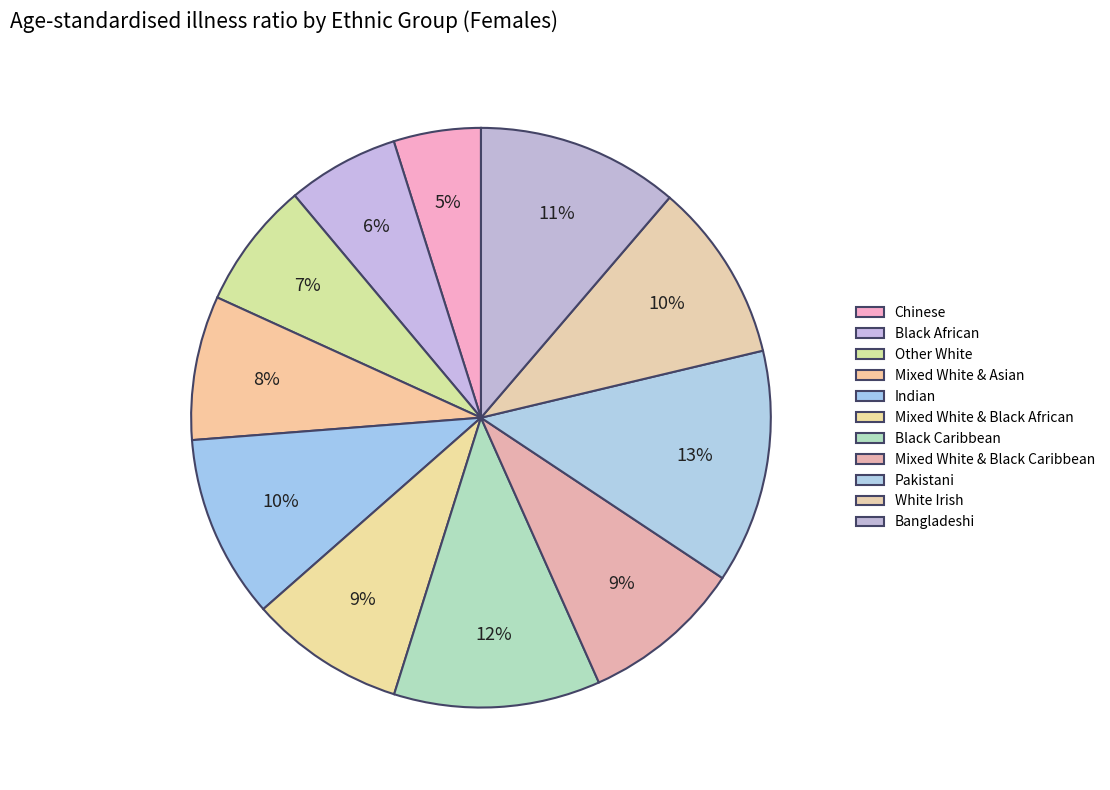

How many segments does this pie chart have?

11